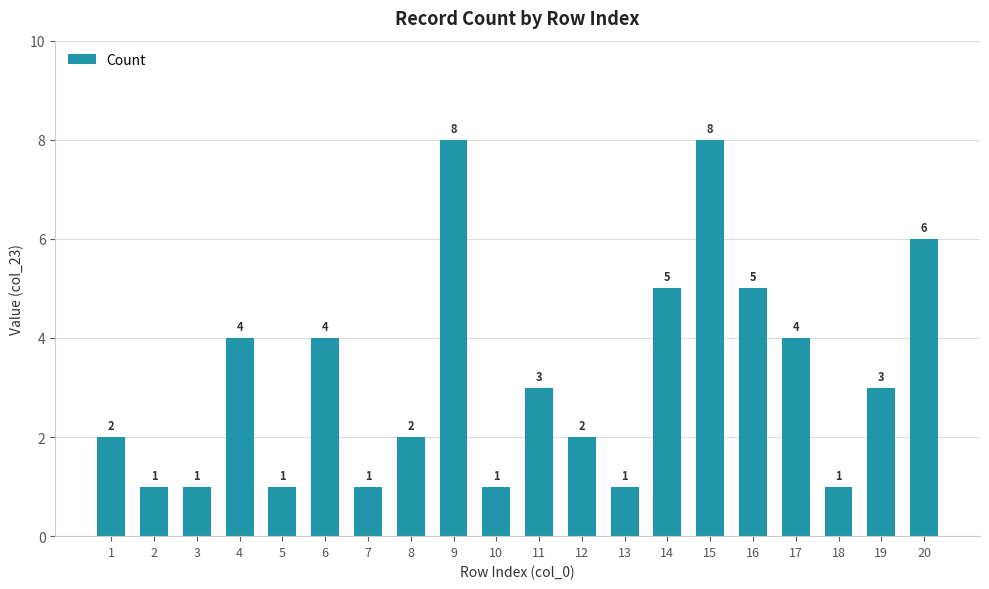

Reading right to left, transcribe all the data shown in this chart.

6	3	1	4	5	8	5	1	2	3	1	8	2	1	4	1	4	1	1	2